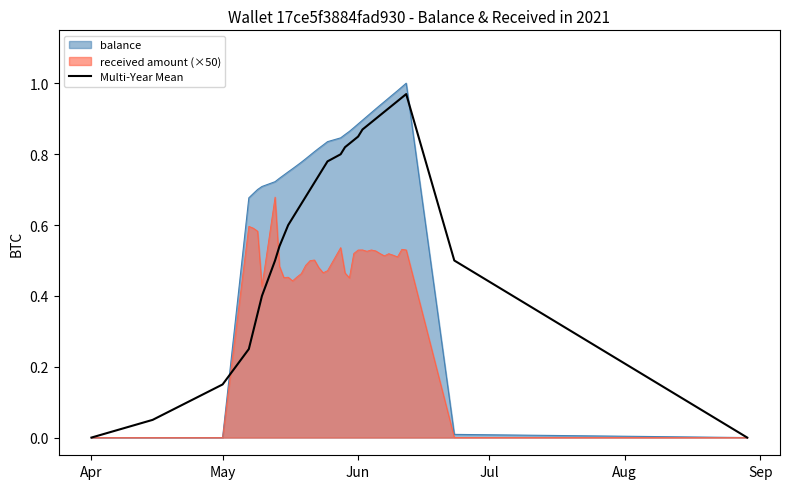

List the series in order of their overall mean, highest first.

balance, Multi-Year Mean, received amount (×50)